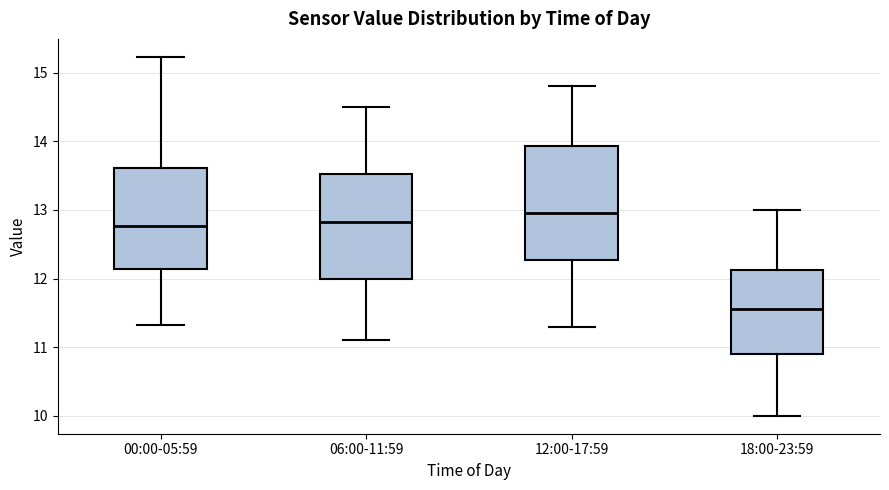

Where is the upper edge of the box for 18:00-23:59 on the y-axis? The values are not printed on the chart, so give them approximately, as read against the axis.

12.1